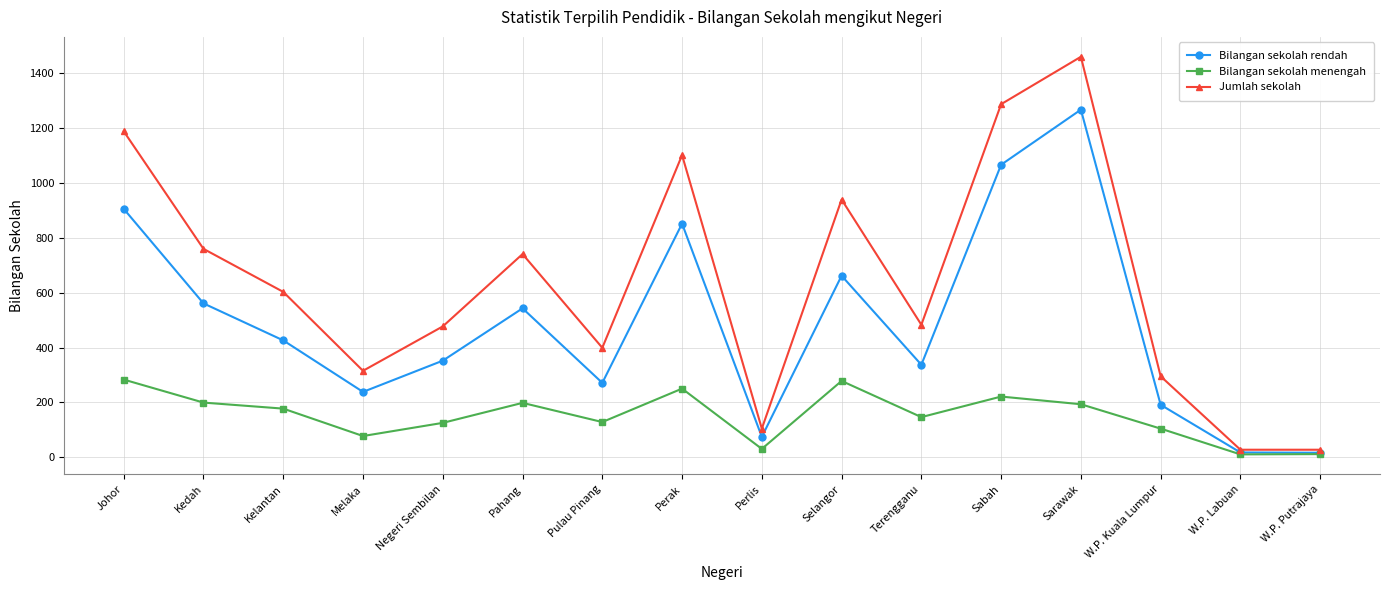

True or false: Jumlah sekolah and Bilangan sekolah menengah cross at least once.

False